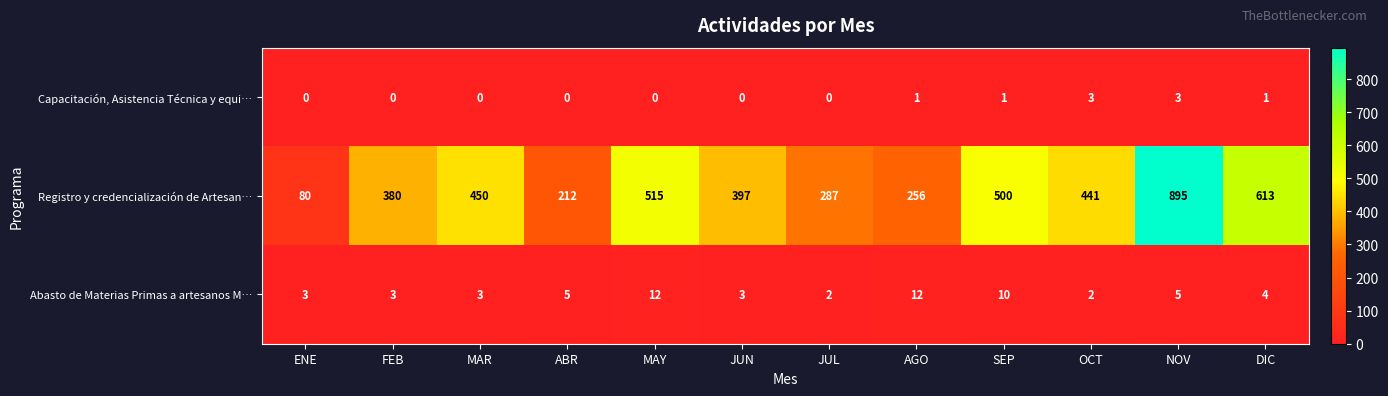

List the series in order of their peak value, highest first.

Registro y credencialización de Artesan…, Abasto de Materias Primas a artesanos M…, Capacitación, Asistencia Técnica y equi…